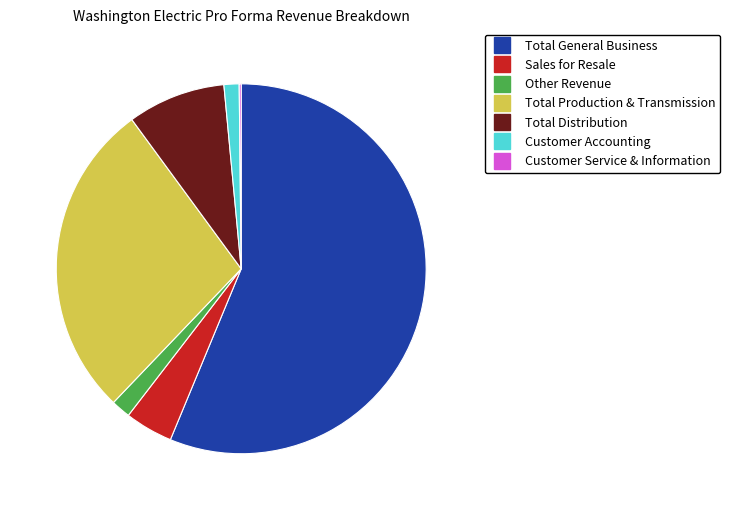

What is the largest slice in the pie chart?

Total General Business